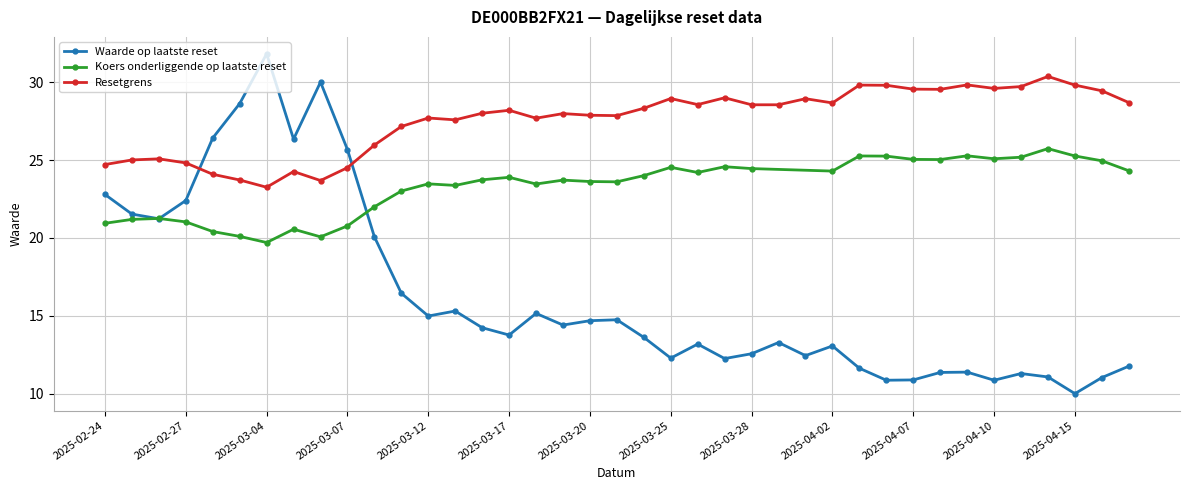

True or false: Waarde op laatste reset has more than 2 interior local peaks.

True